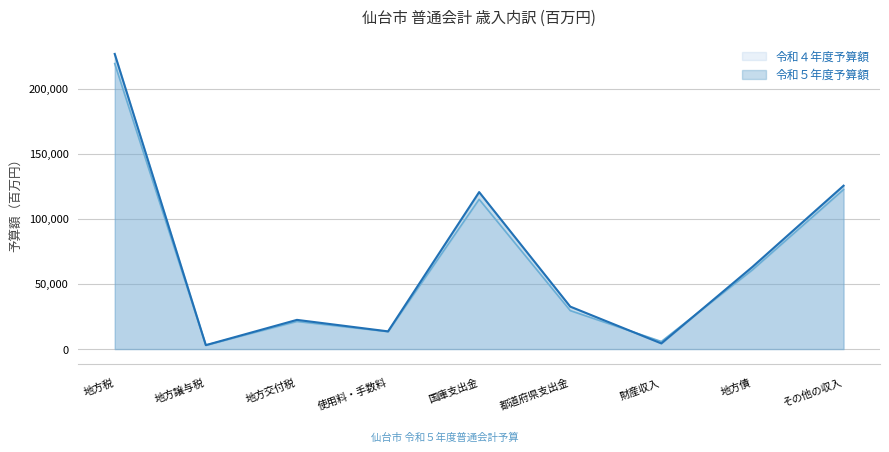

Which series changed the most between 地方譲与税 and 地方交付税?

令和５年度予算額